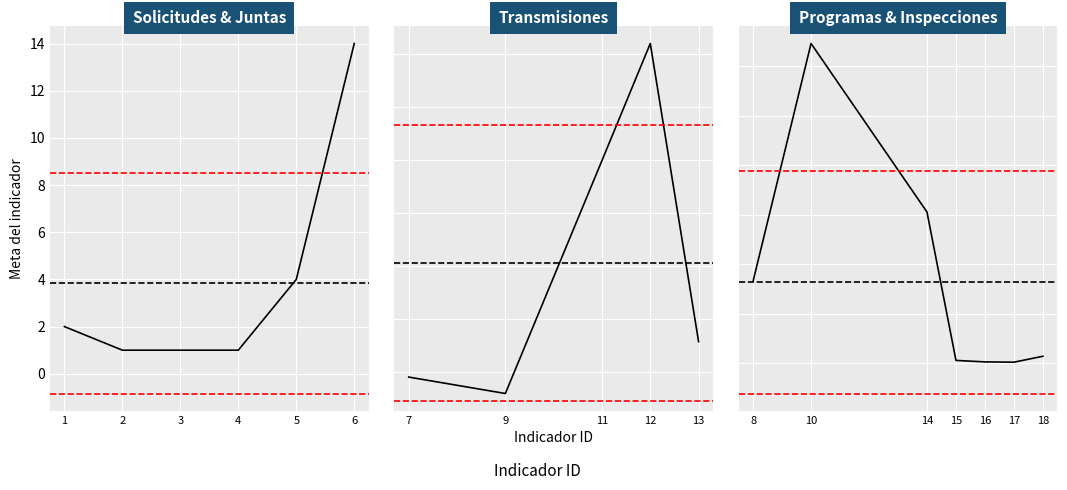

Is this an area chart (filled region under the line)?

No